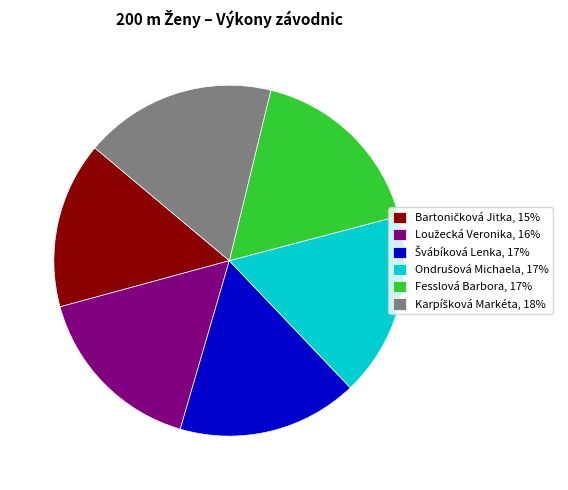

Is Fesslová Barbora, 17% the majority of the pie?

No